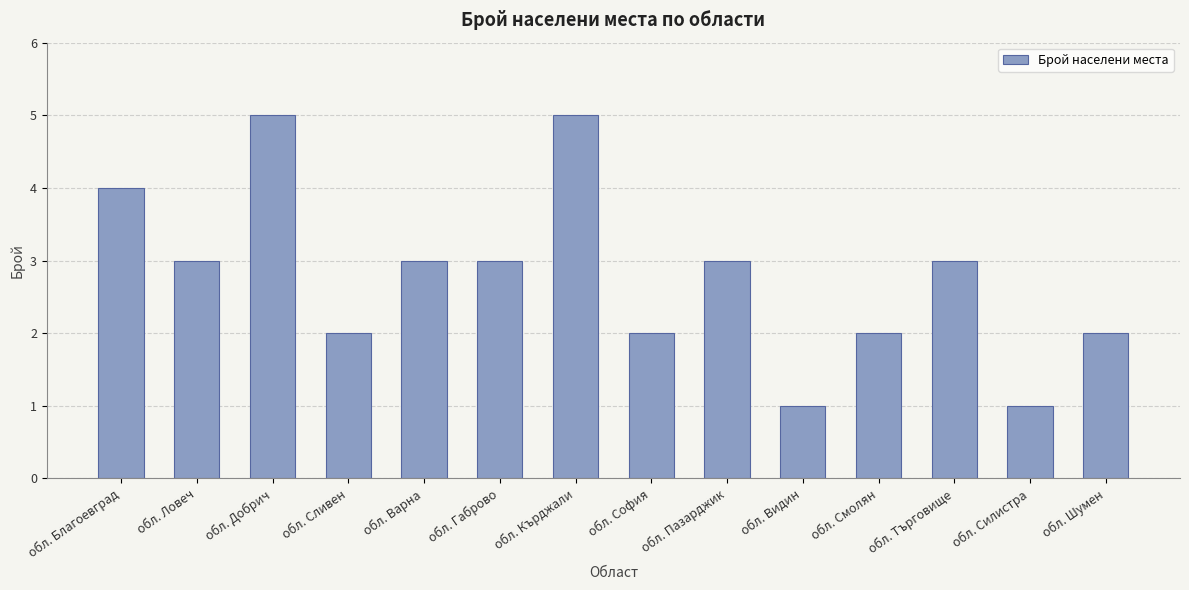

Count the number of data series in this chart.

1